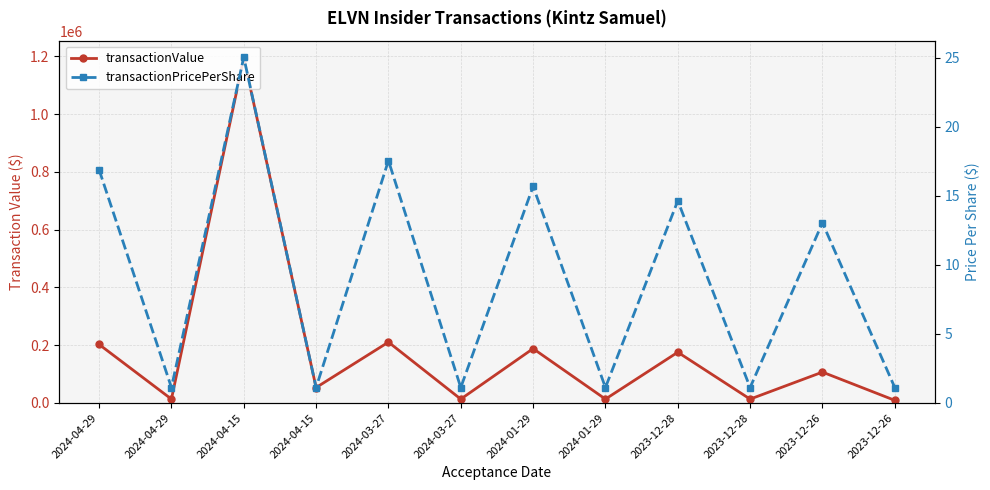

What is the value of the transactionValue point at the 7th from the left?

188229.0